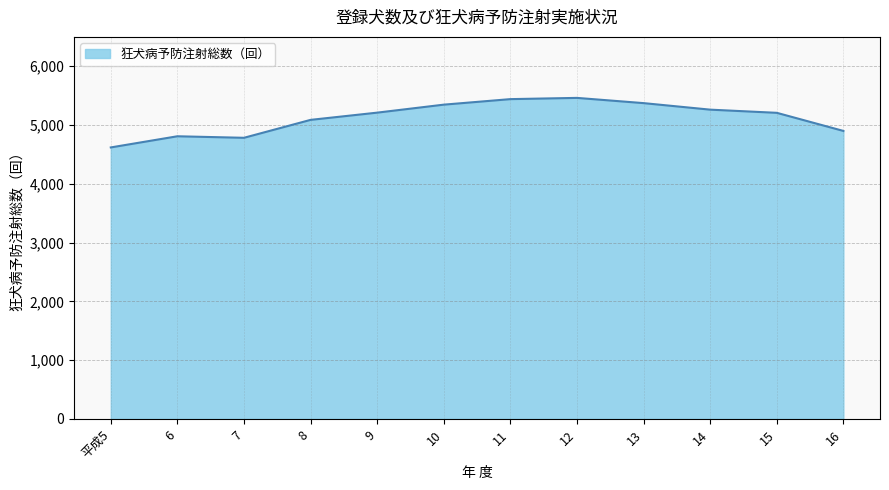

What value does the data have at 6, to the nearest 100?

4800